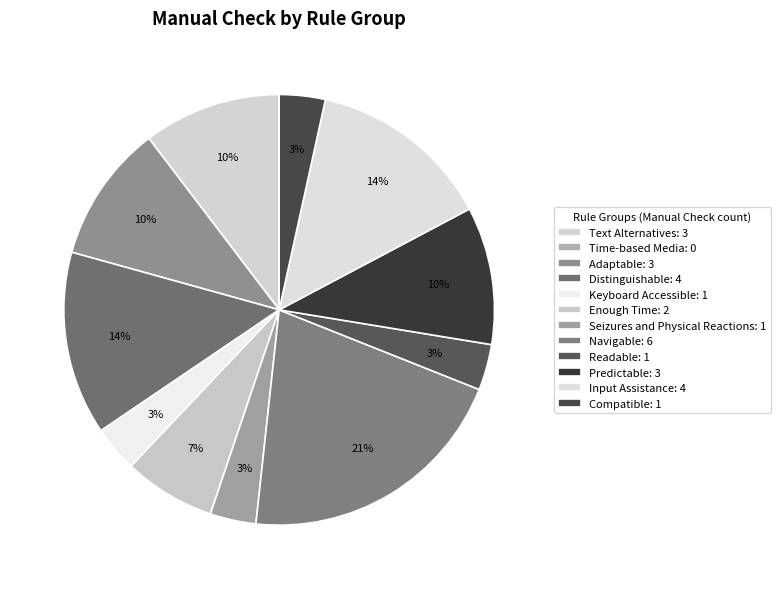

How many slices are in this pie chart?

12